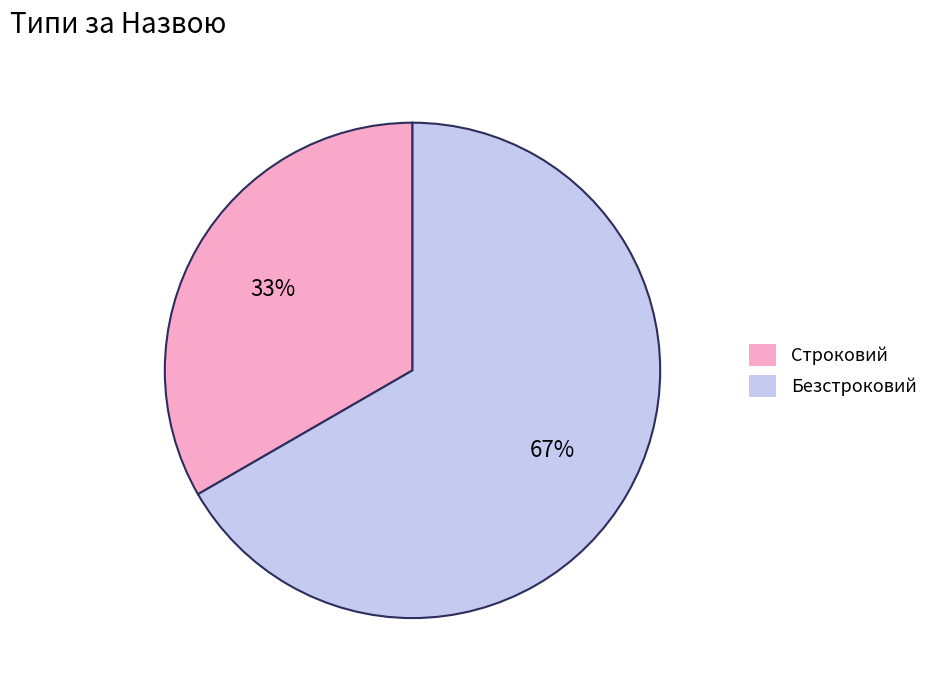

Combined, do Безстроковий and Строковий account for over 50%?

Yes